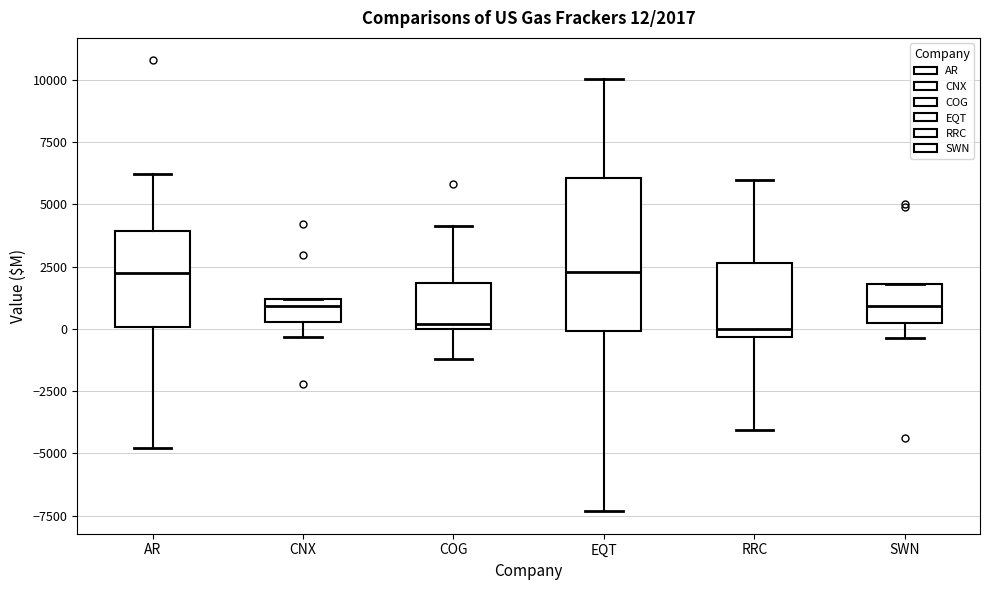

Comparing the boxes themselves (not the whiskers), which one is the tallest?

EQT